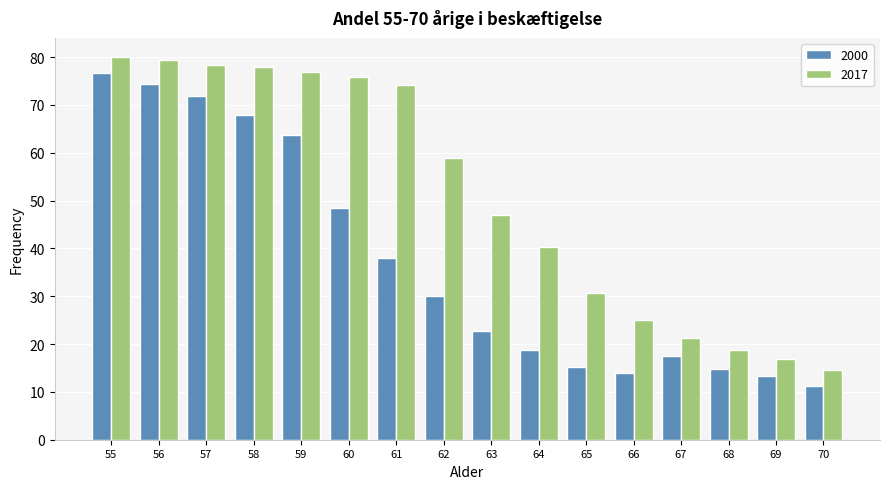

List the series in order of their overall mean, lowest first.

2000, 2017